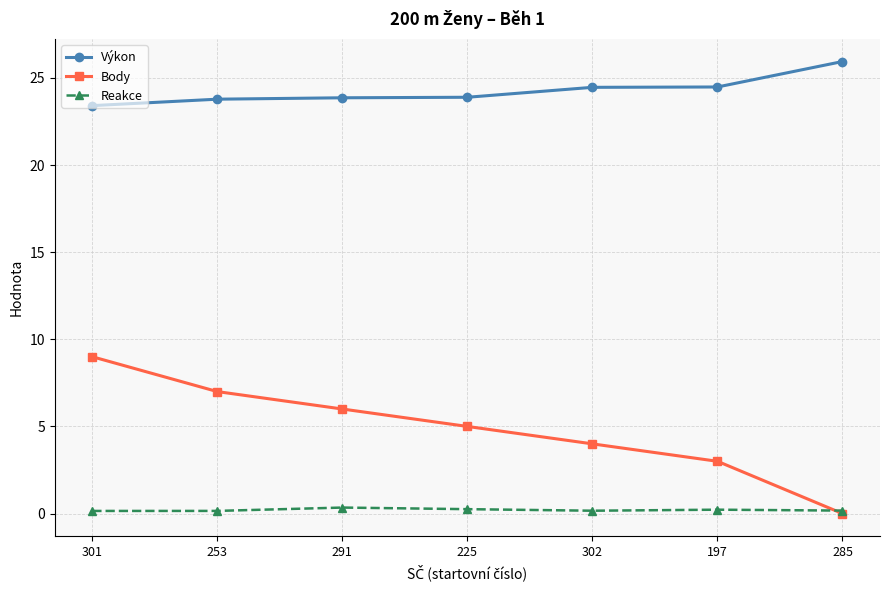

What is the highest value of the Výkon series?

25.9